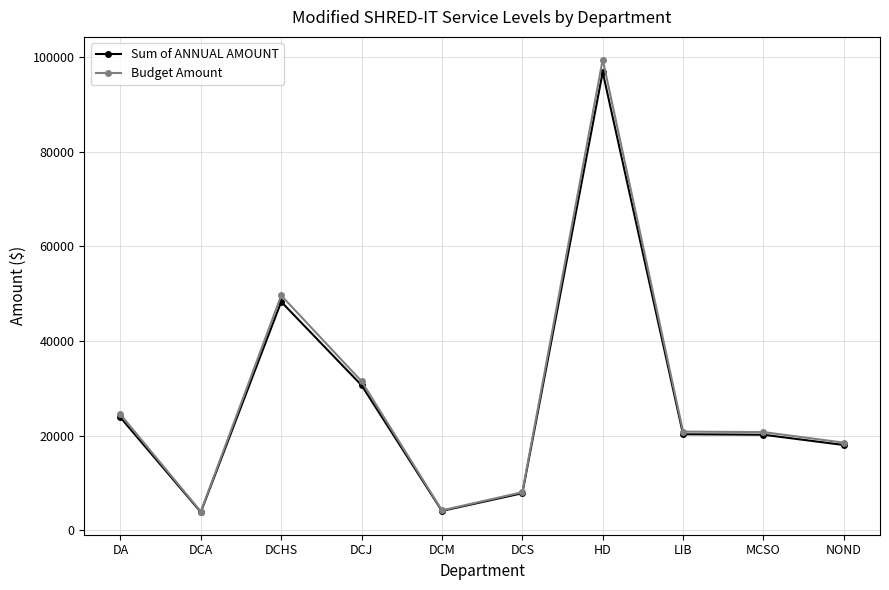

At how many categories does at least one series exceed 43476?

2